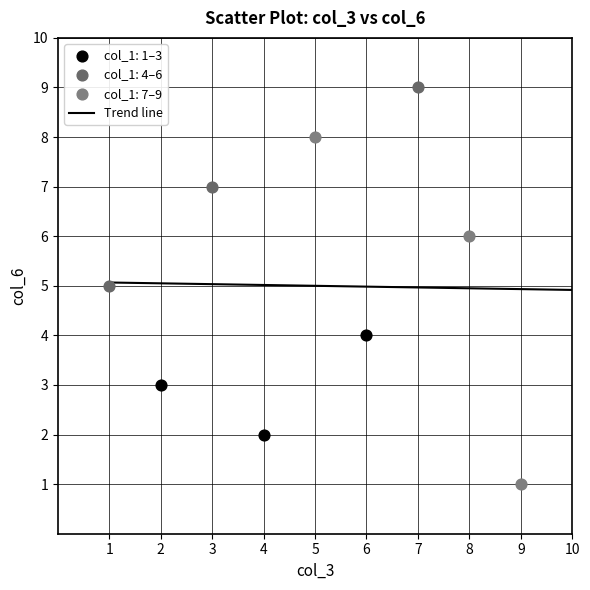

Which series contains the highest Y value?

col_1: 4–6